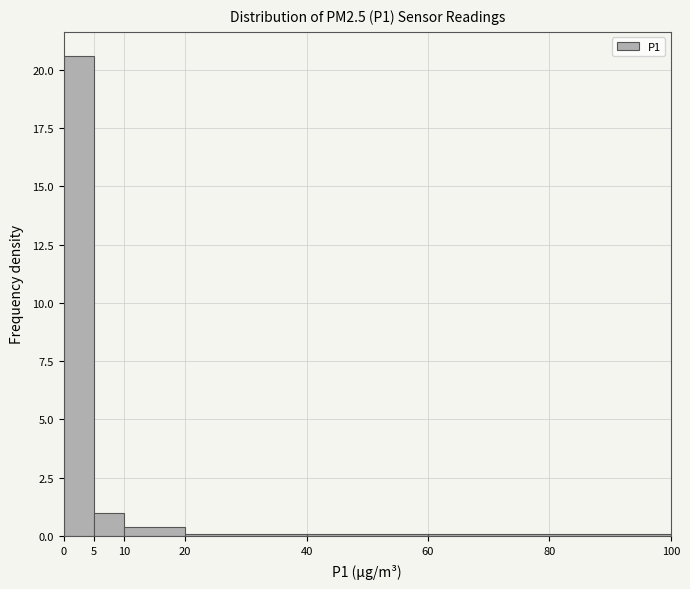

Reading left to right, list every bar in this chart as the range it spans on the x-axis followed by its height. The values are not printed on the chart, so give them approximately, as read against the axis.

0 to 5: 20.5
5 to 10: 1.0
10 to 20: under 0.5
20 to 40: under 0.5
40 to 60: under 0.5
60 to 100: under 0.5